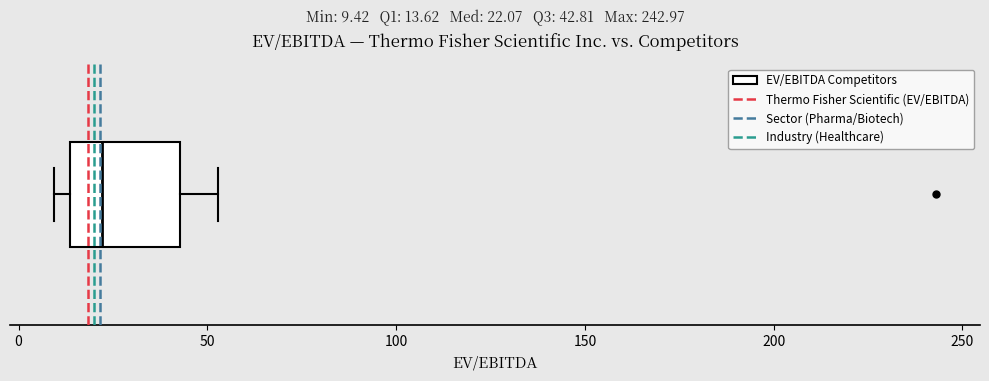

Read this box plot against the x-axis: the position of the median line, the range covered by the box, and the ends of both whiskers. The values are not printed on the chart, so give them approximately, as read against the axis.

median 20, box 15 to 45, whiskers 10 to 55